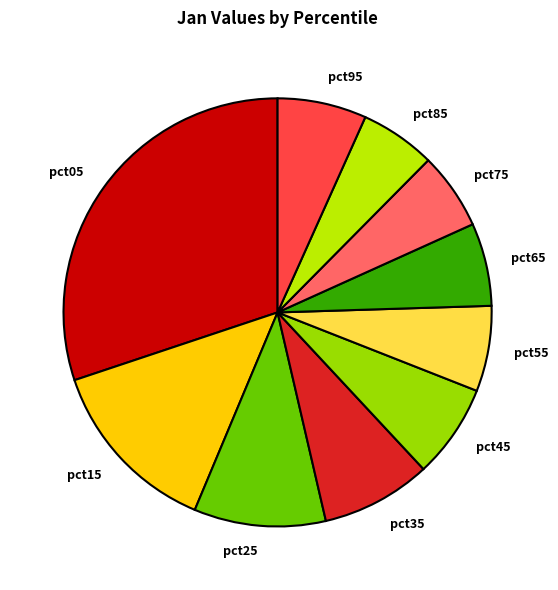

Does pct05 represent more than half of the total?

No